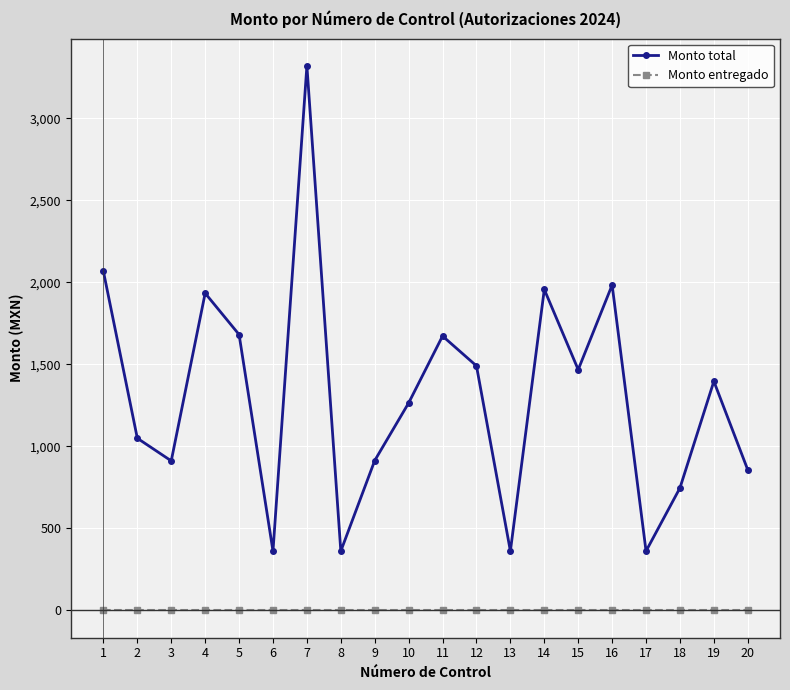

True or false: Monto entregado has a value of 0 at 18.

True